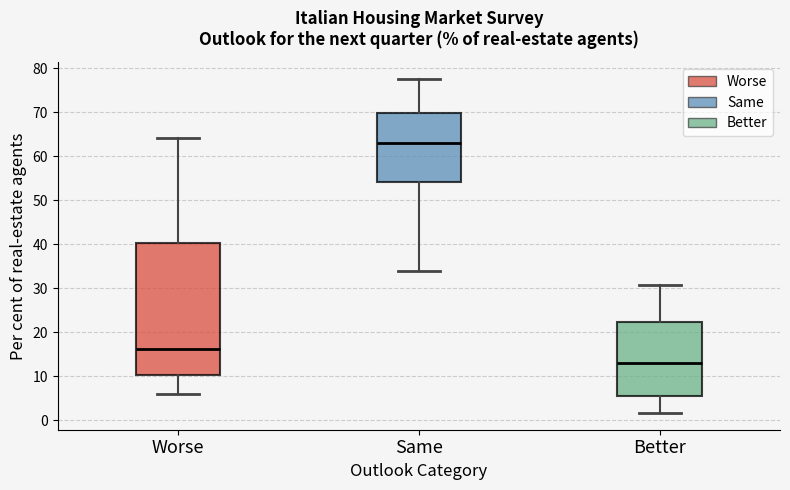

Where does the upper whisker of the box for Same end on the y-axis? The values are not printed on the chart, so give them approximately, as read against the axis.

78